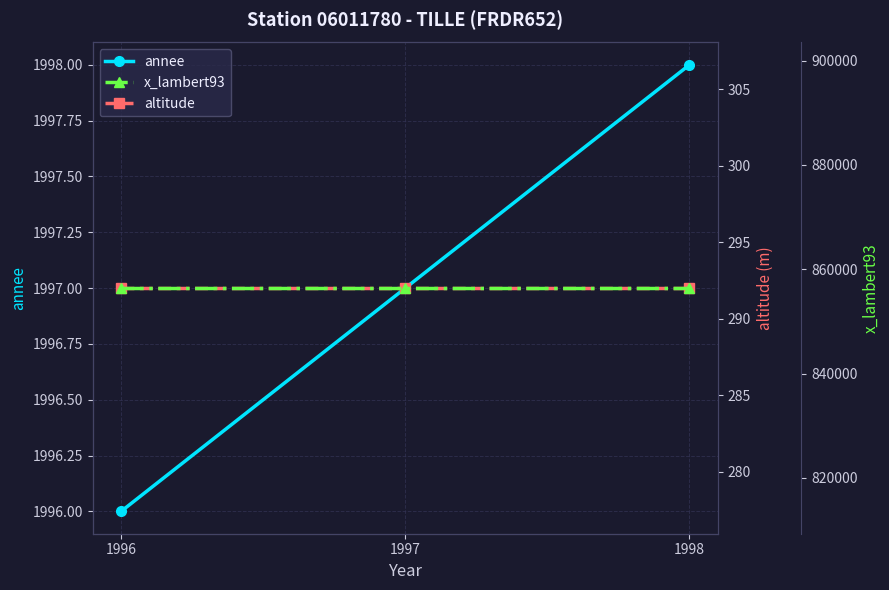

Rank the series at 1996 from highest to lowest value.

x_lambert93, annee, altitude